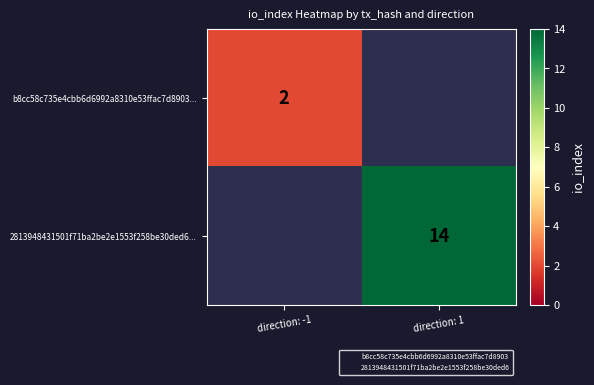

Rank the series by their average value, from lowest to highest.

b8cc58c735e4cbb6d6992a8310e53ffac7d8903..., 2813948431501f71ba2be2e1553f258be30ded6...